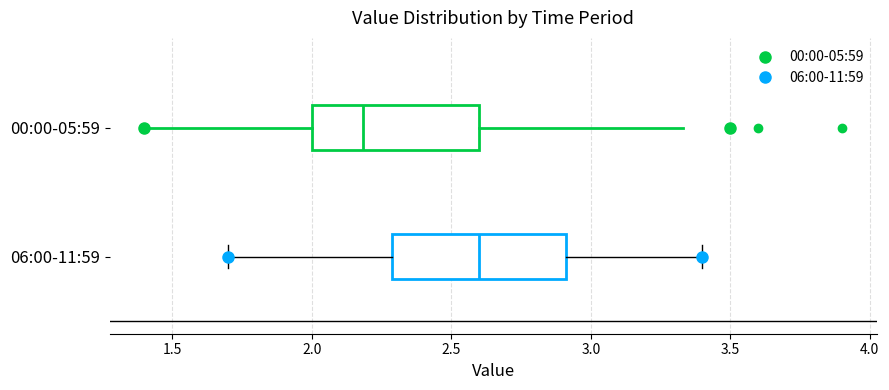

Reading bottom to top, transcribe this box plot: for each box, give where its median line is, the range the box spans, and where its two whiskers end, as read against the x-axis. The values are not printed on the chart, so give them approximately, as read against the axis.

06:00-11:59: median 2.60, box 2.30 to 2.90, whiskers 1.70 to 3.40
00:00-05:59: median 2.20, box 2.00 to 2.60, whiskers 1.40 to 3.35